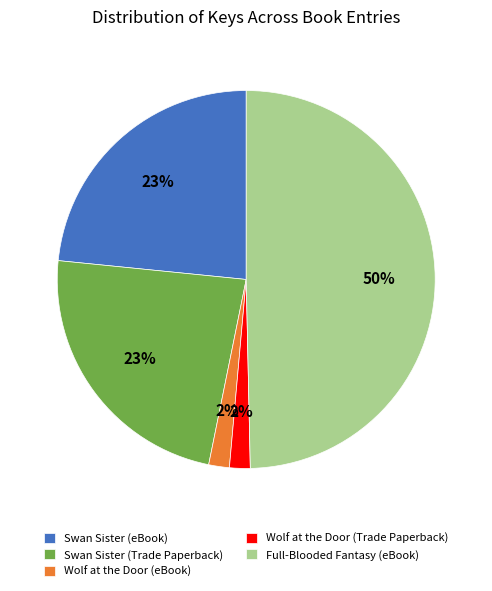

What percentage is the Swan Sister (eBook) slice, to the nearest percent?

23%